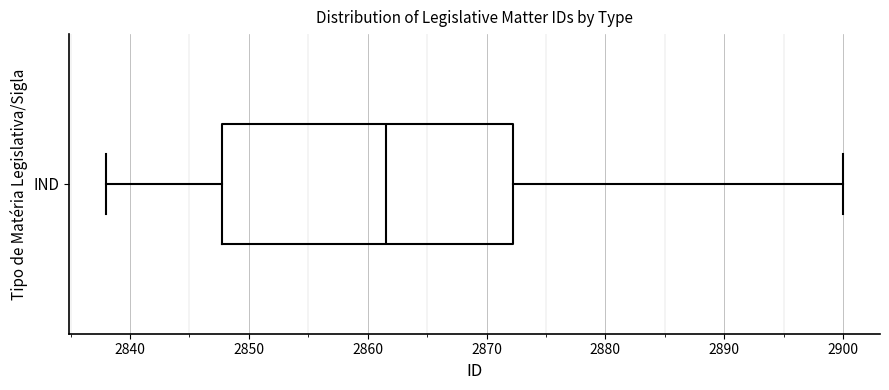

Read this box plot against the x-axis: the position of the median line, the range covered by the box, and the ends of both whiskers. The values are not printed on the chart, so give them approximately, as read against the axis.

median 2862, box 2848 to 2872, whiskers 2838 to 2900